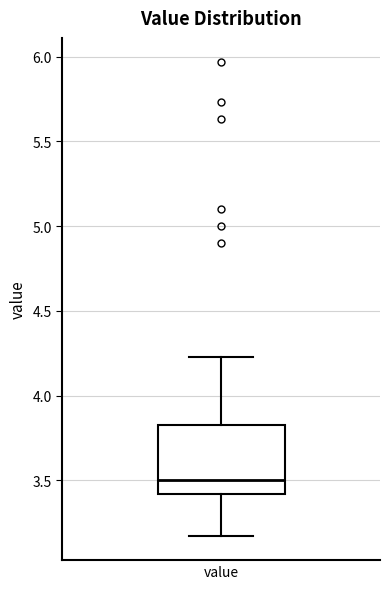

Transcribe this box plot: give where the median line is, the range the box spans, and where the two whiskers end, as read against the y-axis. The values are not printed on the chart, so give them approximately, as read against the axis.

median 3.50, box 3.40 to 3.85, whiskers 3.15 to 4.25